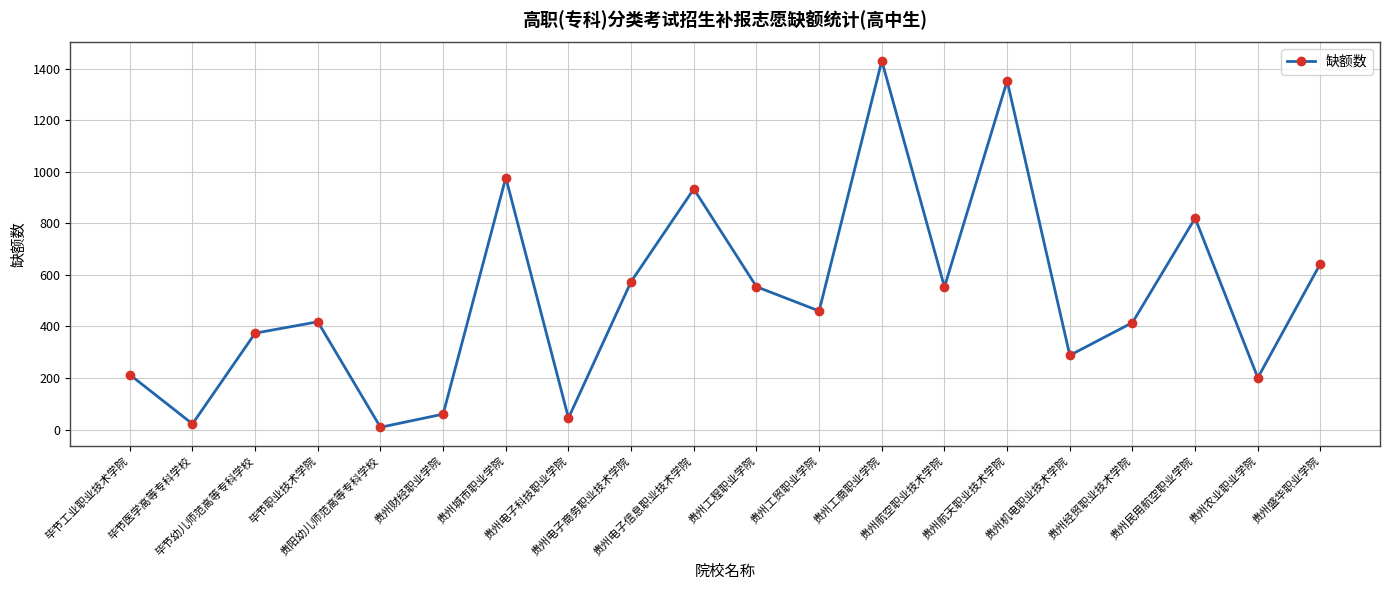

True or false: the data shows 424 at 贵州城市职业学院.

False